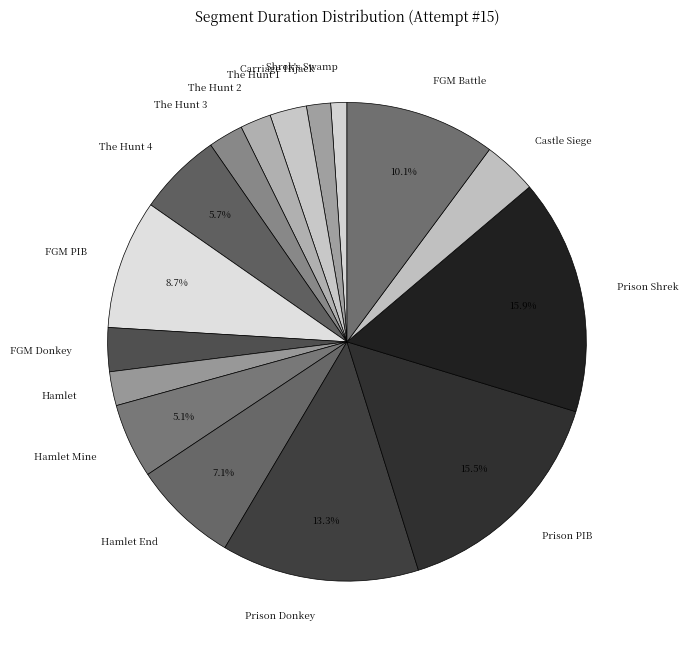

To the nearest percent, what is the difference between the largest and smallest slice percentages?

15%